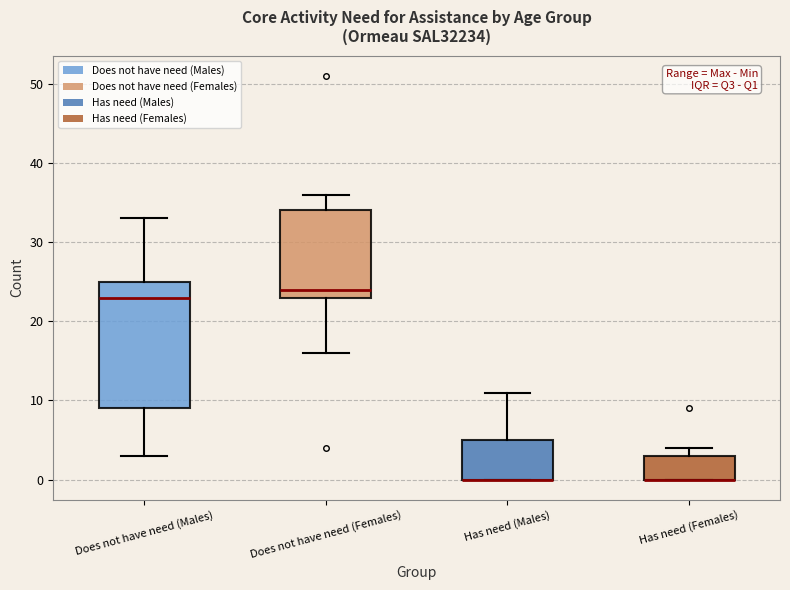

Reading left to right, read every box against the y-axis: the position of its median line, the range the box covers, and the ends of its whiskers. The values are not printed on the chart, so give them approximately, as read against the axis.

Does not have need (Males): median 23, box 9 to 25, whiskers 3 to 33
Does not have need (Females): median 24, box 23 to 34, whiskers 16 to 36
Has need (Males): median 0 (drawn on the box's lower edge), box 0 to 5, whiskers 0 to 11
Has need (Females): median 0 (drawn on the box's lower edge), box 0 to 3, whiskers 0 to 4